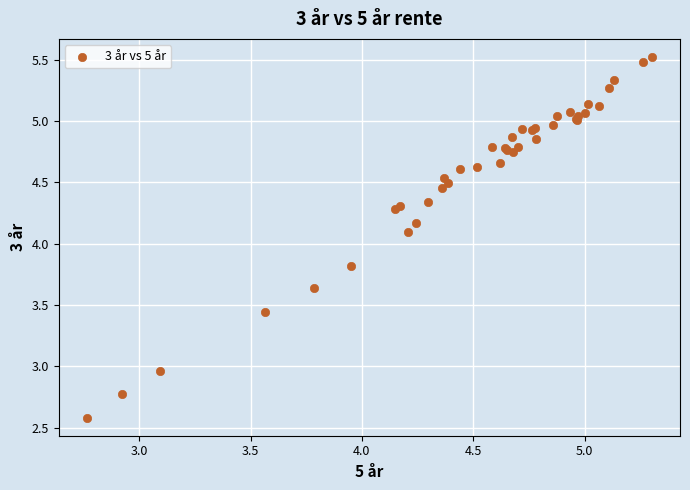

What Y value in the scatter plot is closest to 4?

4.1